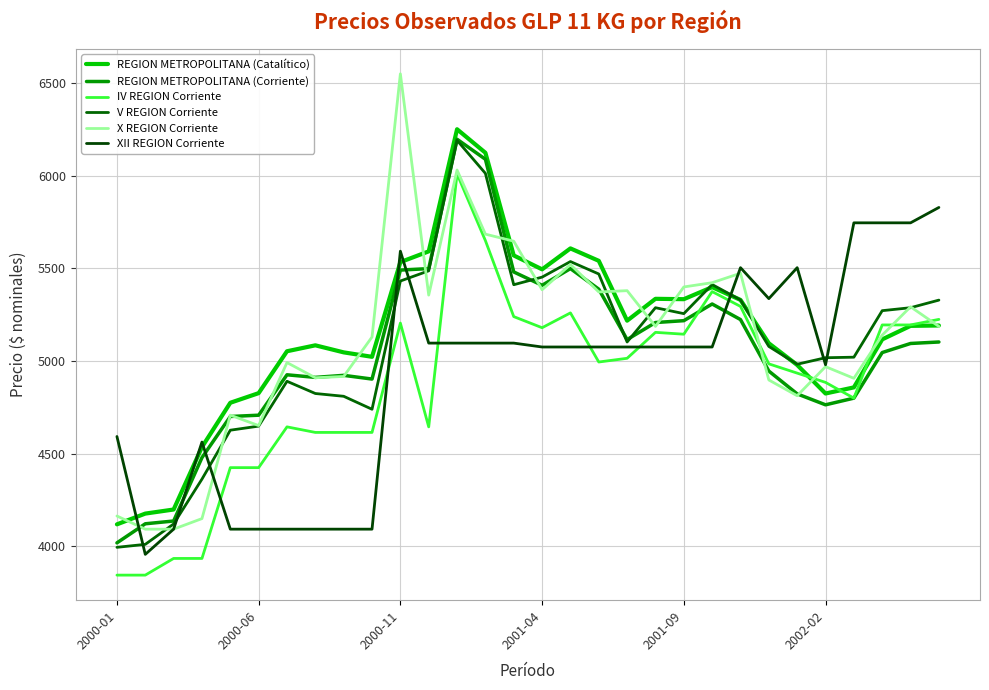

How many lines are shown in the chart?

6